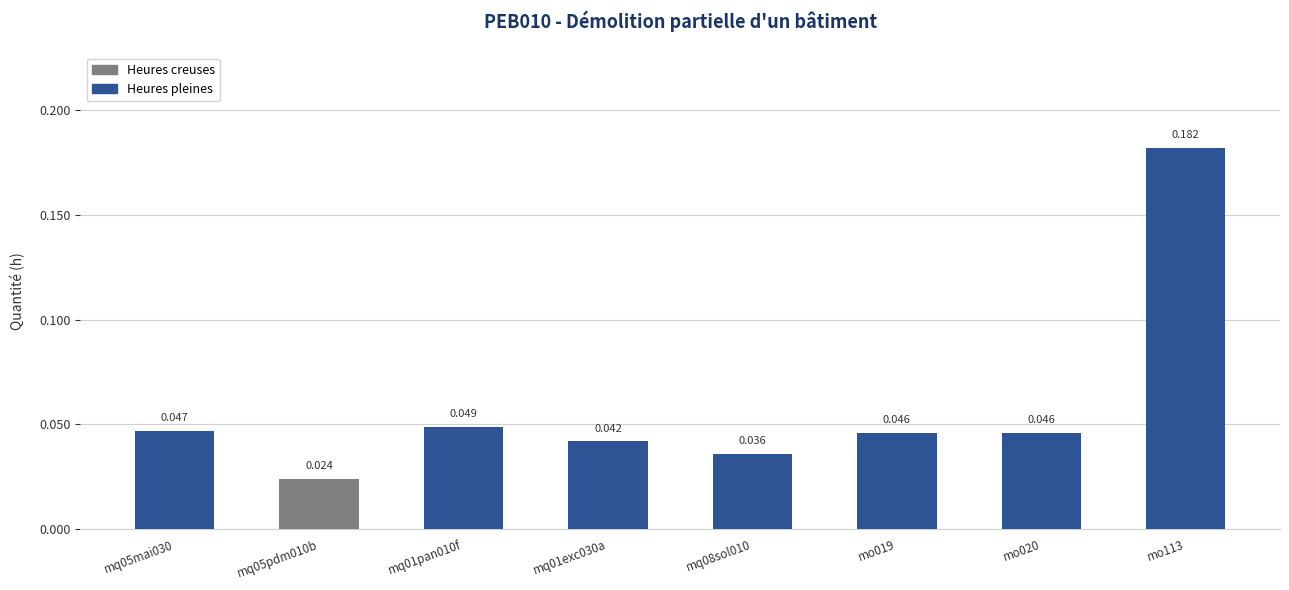

Where is the data nearest to the value 0?

mq05pdm010b